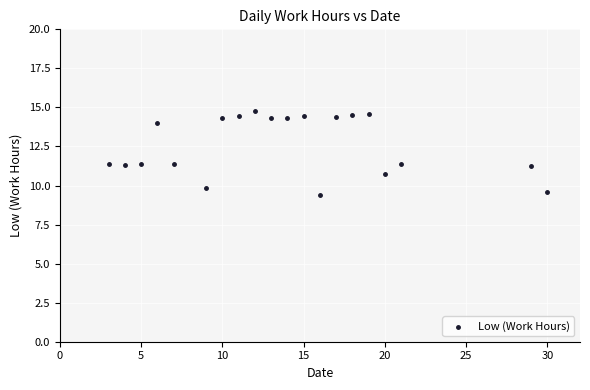

What is the range of X values (max minus min)?

27.0